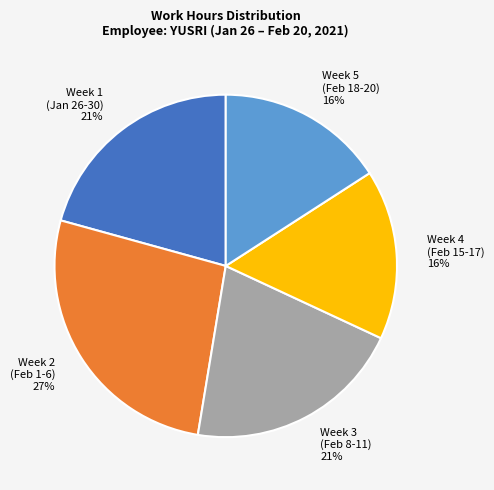

Which category has the biggest portion of the pie?

Week 2 (Feb 1-6)